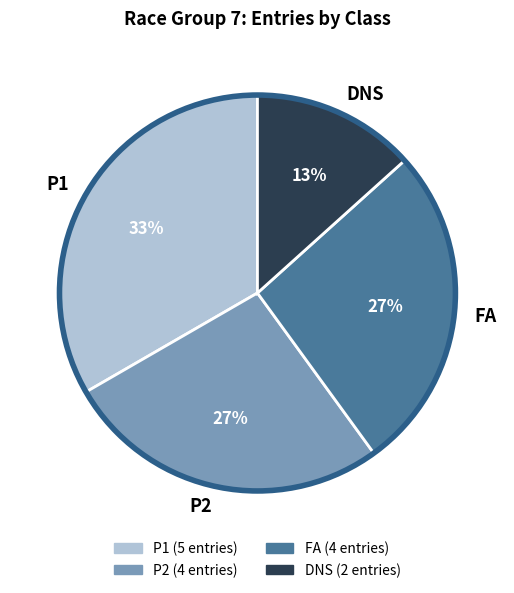

Combined, do P1 and FA account for over 50%?

Yes